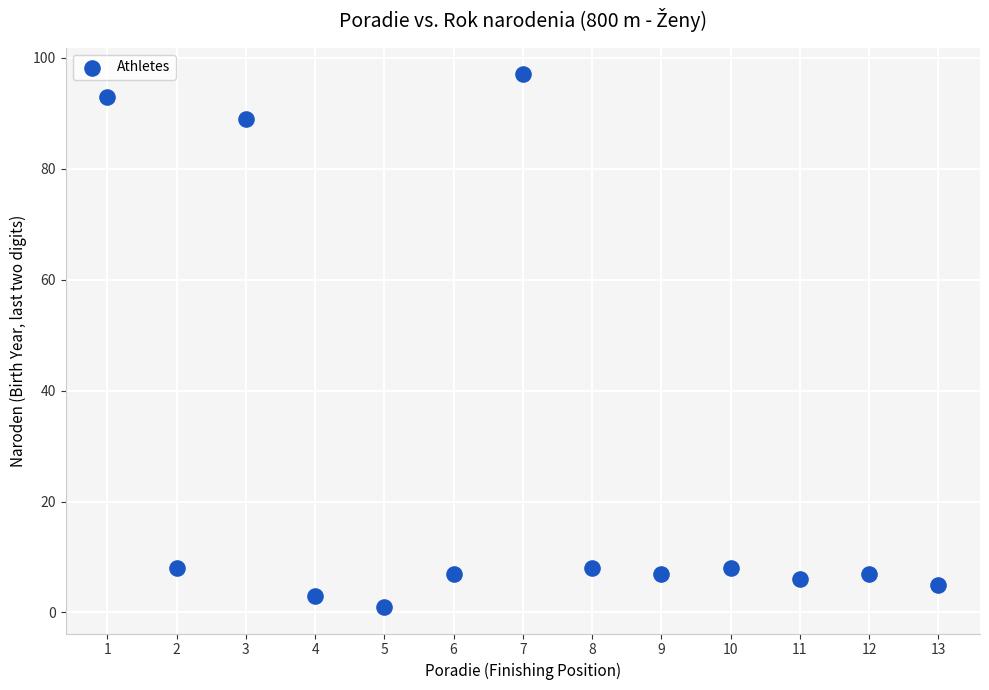

What is the range of X values (max minus min)?

12